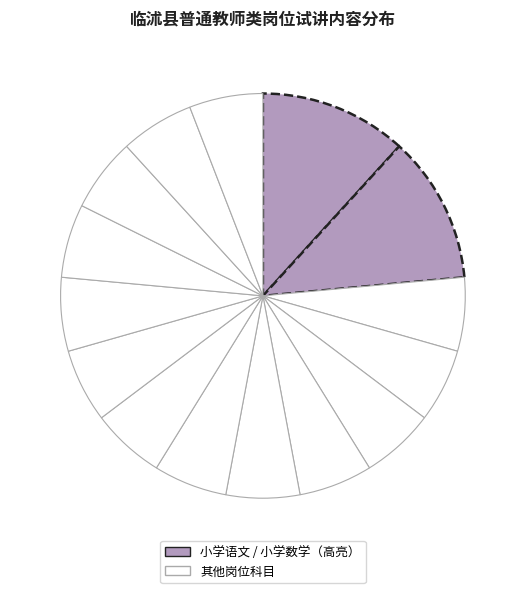

How many slices are in this pie chart?

15